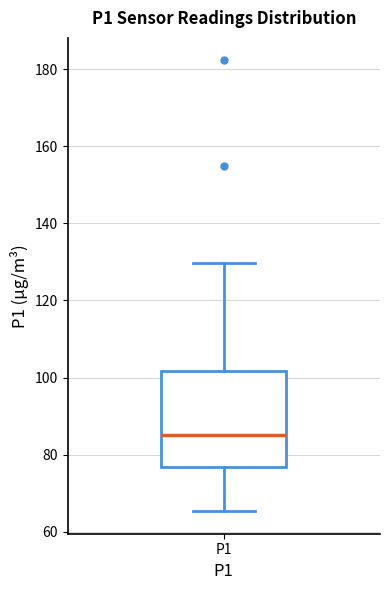

Where is the lower edge of the box for P1 on the y-axis? The values are not printed on the chart, so give them approximately, as read against the axis.

76